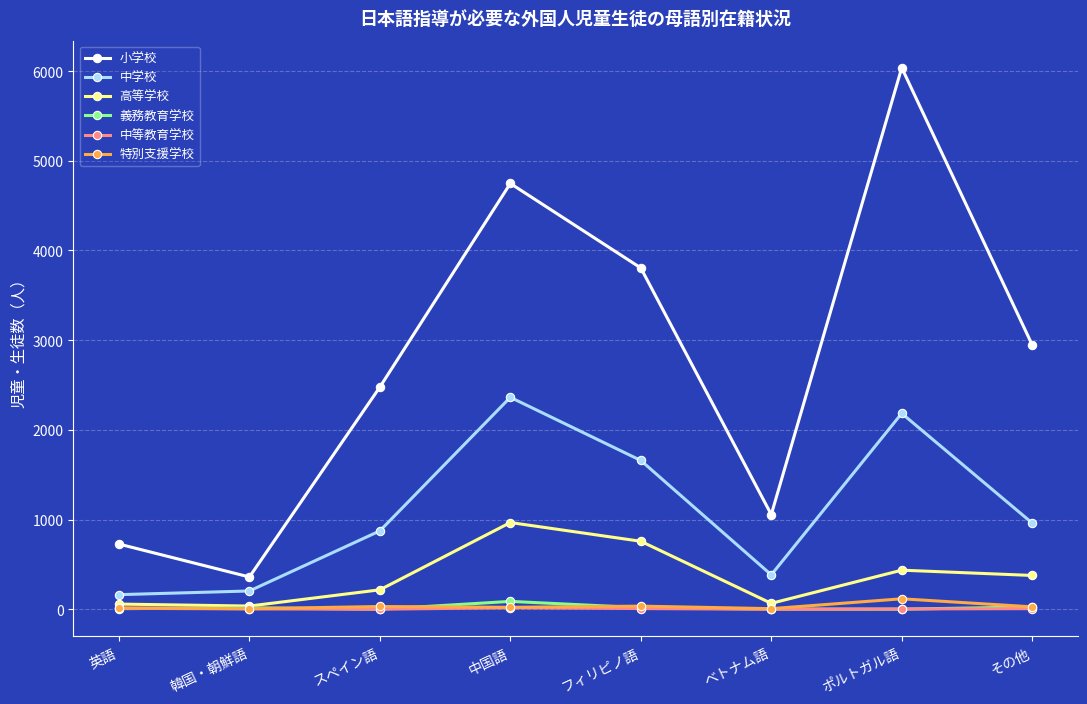

True or false: 中学校 and 特別支援学校 cross at least once.

False